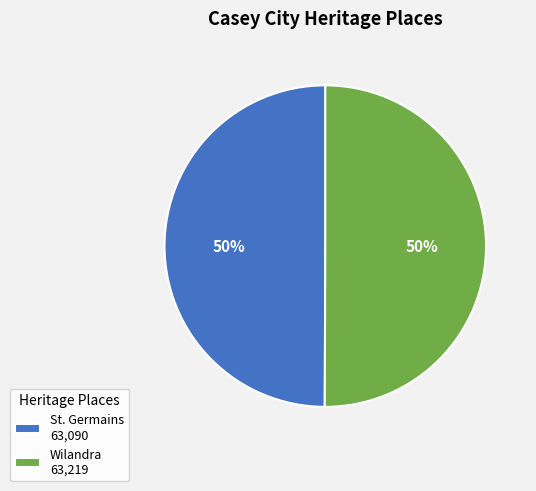

Combined, do St. Germains 63,090 and Wilandra 63,219 account for over 50%?

Yes